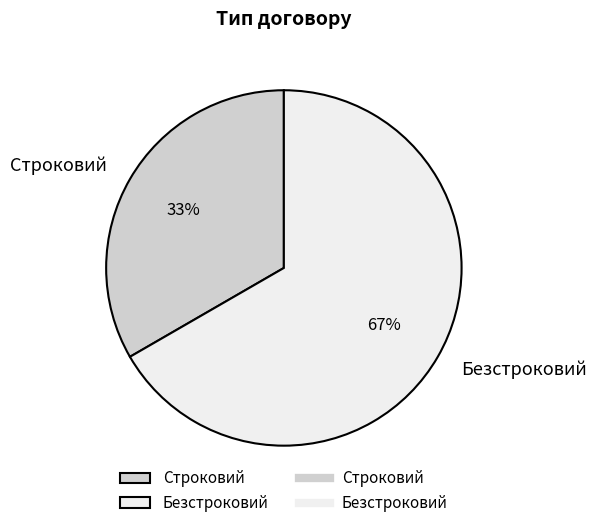

Which category has the biggest portion of the pie?

Безстроковий